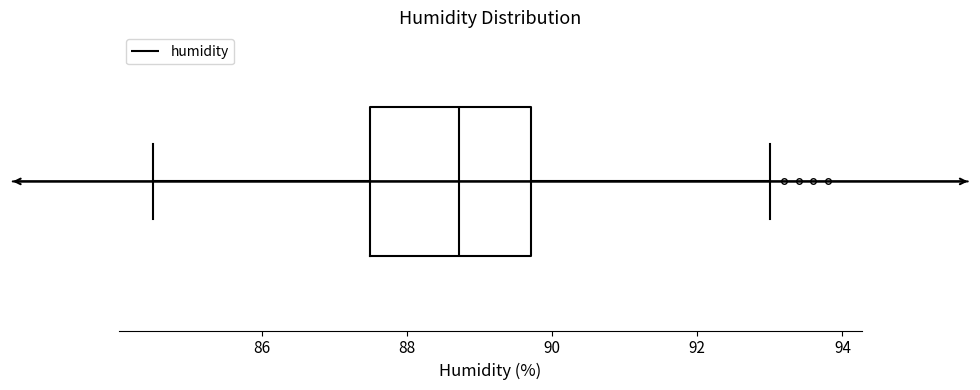

Where does the median line of the box sit on the x-axis? The values are not printed on the chart, so give them approximately, as read against the axis.

88.8